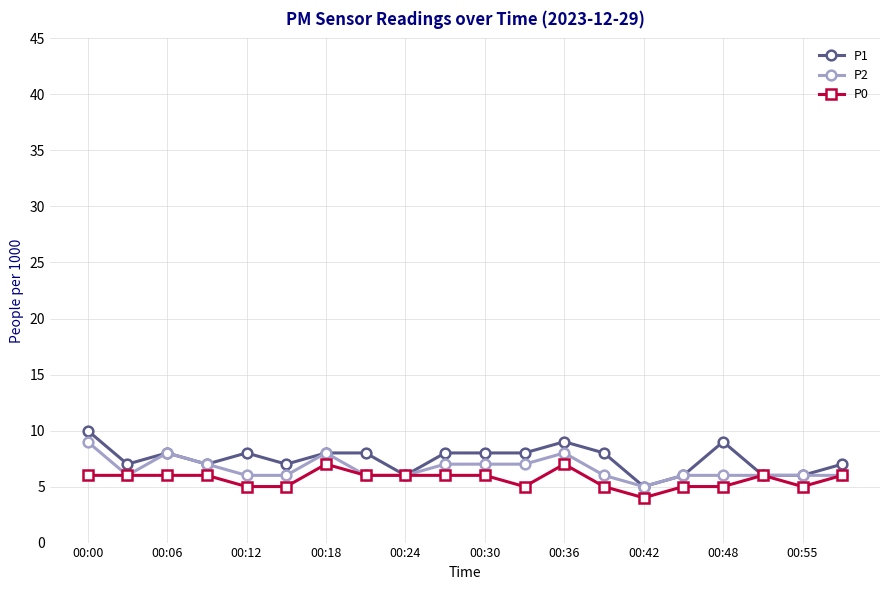

What is the greatest value displayed?

10